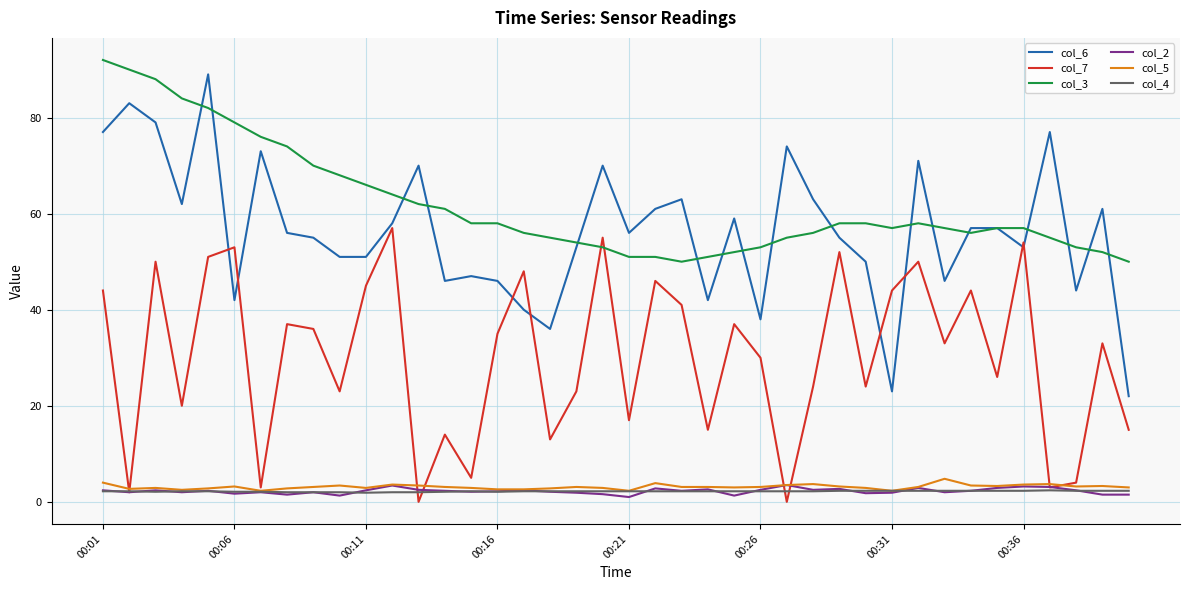

True or false: col_3 and col_4 cross at least once.

False